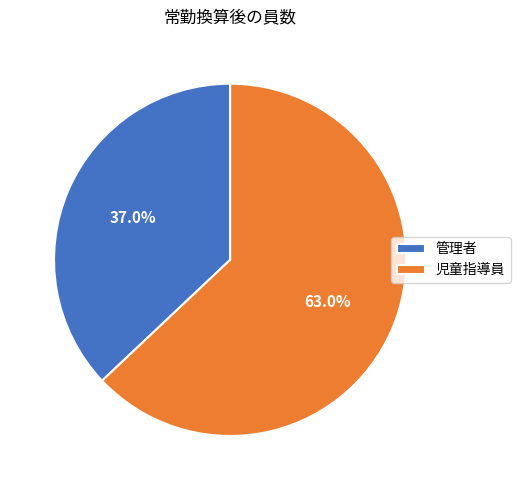

How much of the chart is everything except 管理者?

63.0%